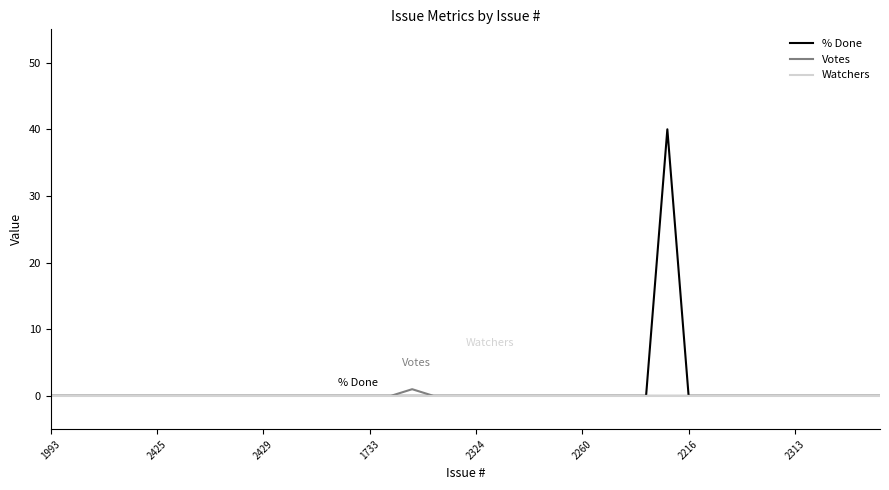

The value of % Done at 2216 is 22. True or false?

False